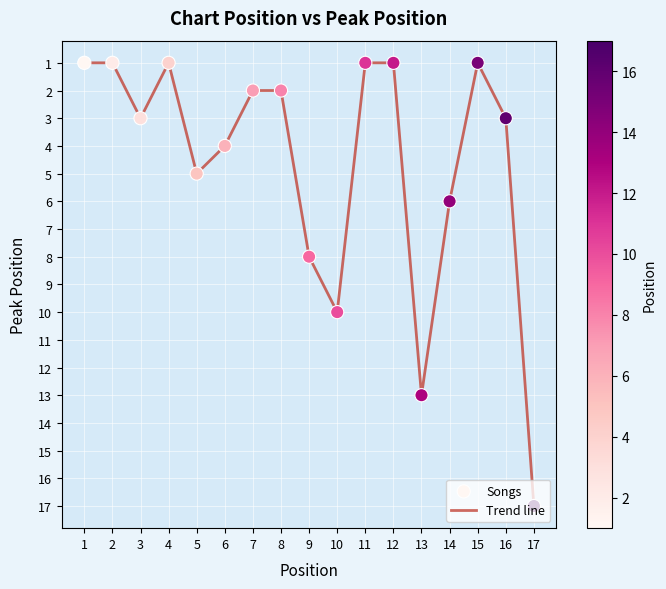

What is the change in value from 4 to 10?

+9